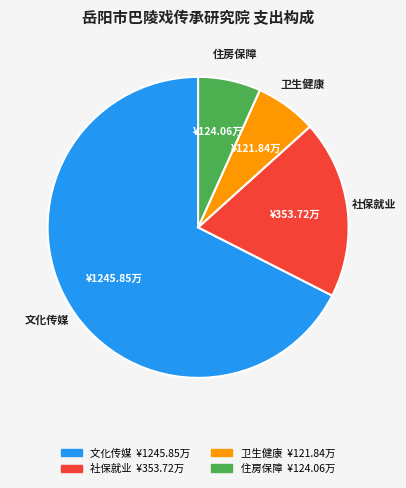

Between 住房保障 and 社保就业, which is larger?

社保就业